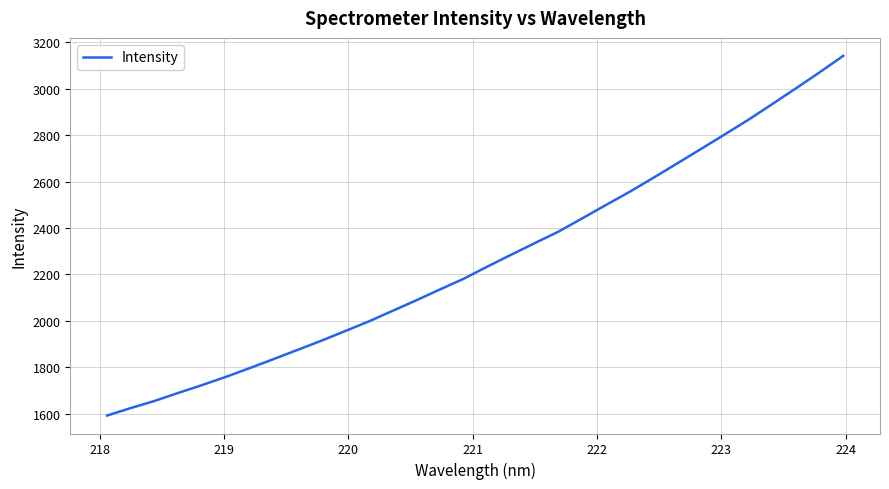

What is the greatest value displayed?

3141.6